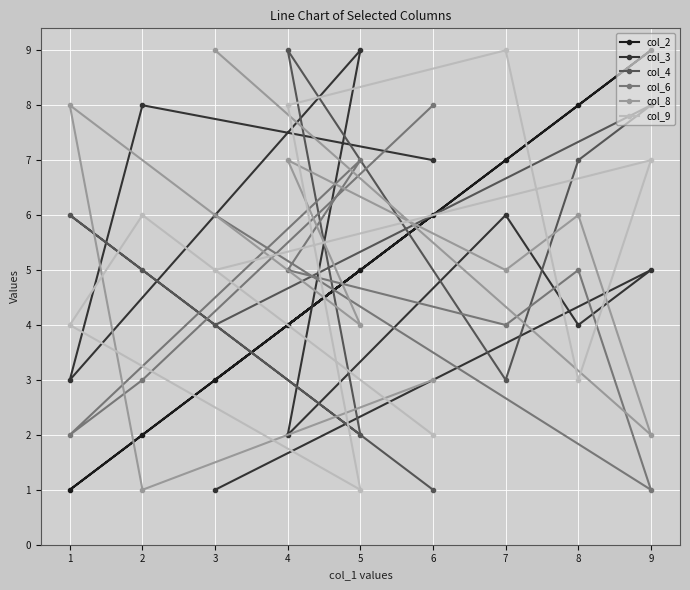

List the labels in order of col_4 value, largest first.

4, 9, 8, 1, 2, 3, 7, 5, 6